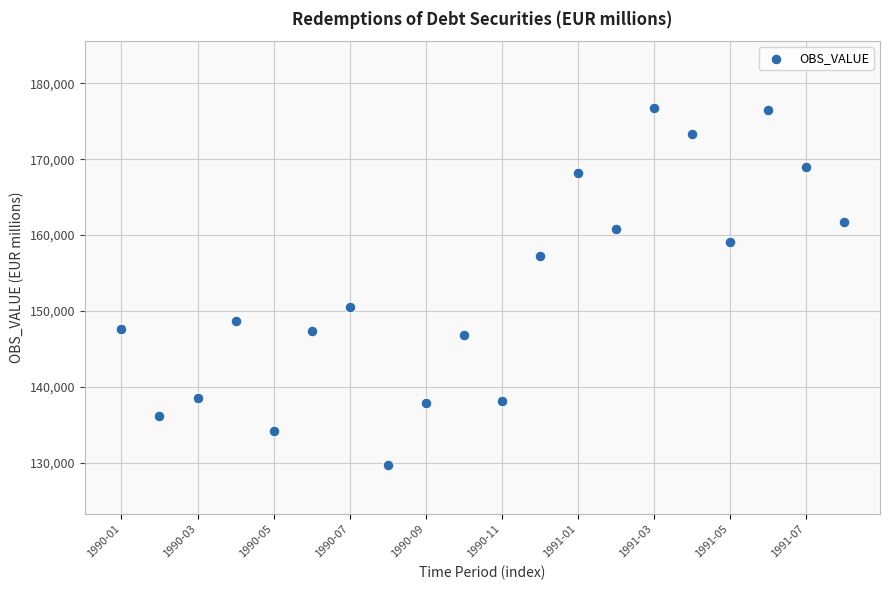

What Y value in the scatter plot is closest to 153211?

150493.1